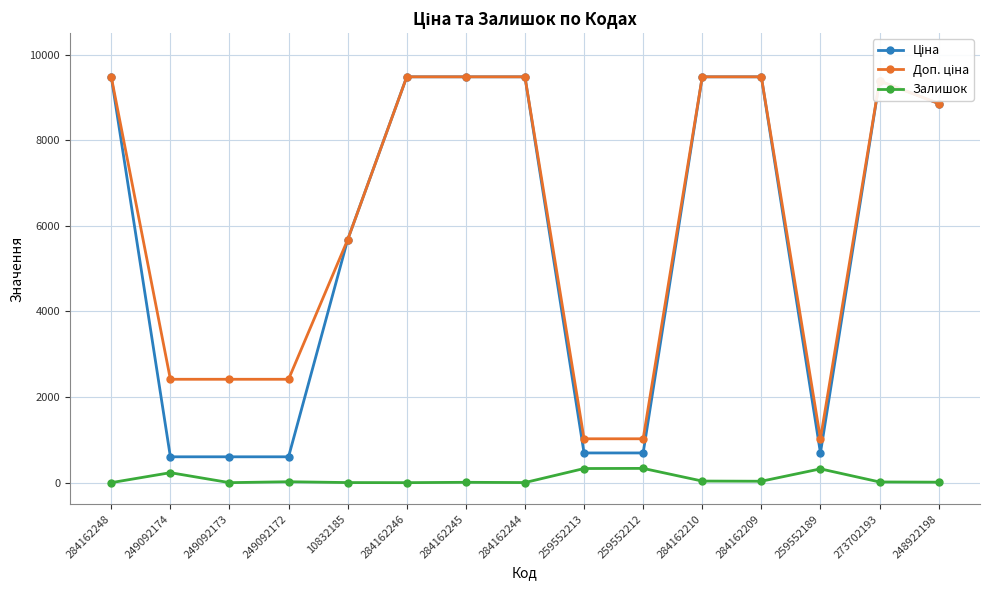

At how many categories does at least one series exceed 7525?

8